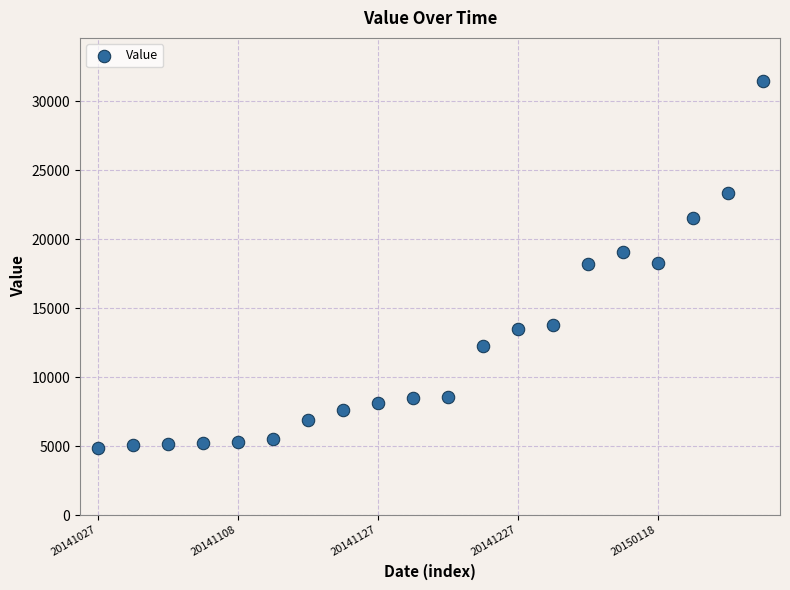

What is the range of Y values (max minus min)?

26575